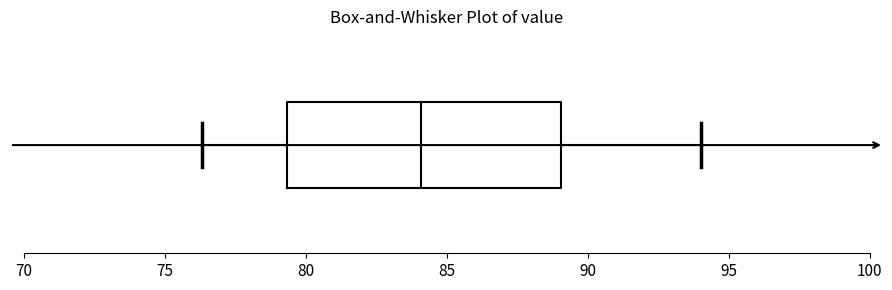

Read this box plot against the x-axis: the position of the median line, the range covered by the box, and the ends of both whiskers. The values are not printed on the chart, so give them approximately, as read against the axis.

median 84.0, box 79.5 to 89.0, whiskers 76.5 to 94.0